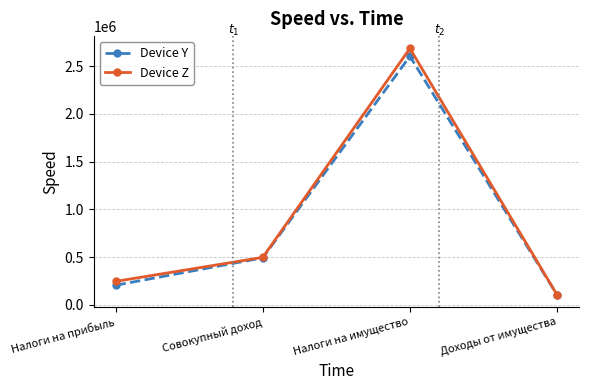

What is the minimum value shown in the chart?

103900.0